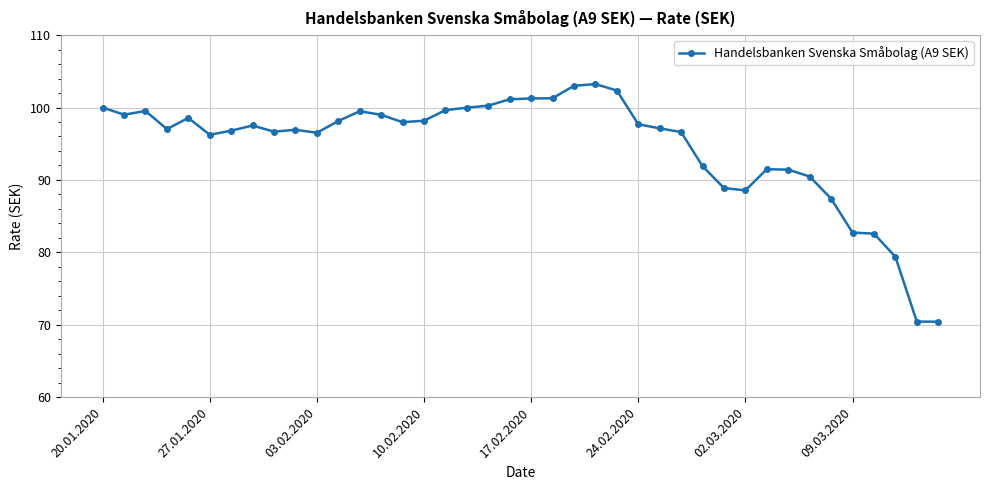

What is the greatest value displayed?

103.2